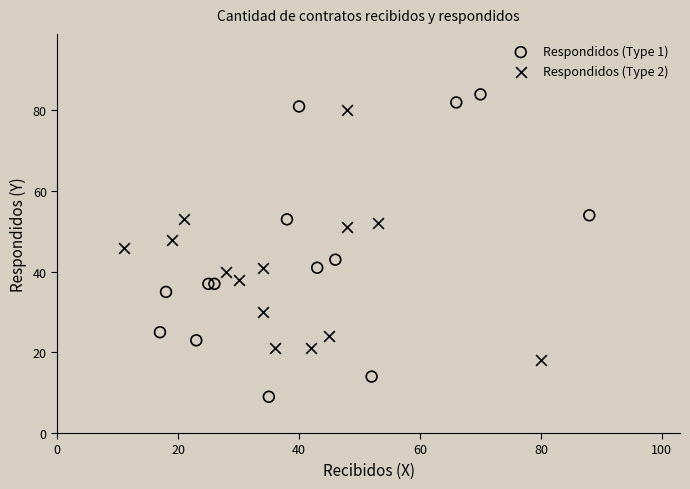

Which series contains the lowest Y value?

Respondidos (Type 1)